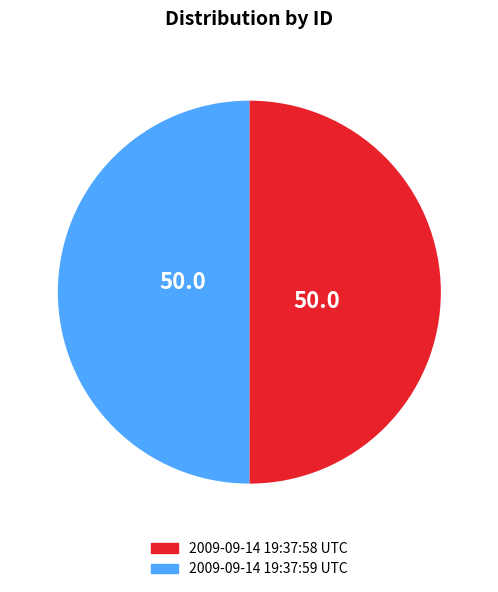

What is the ratio of the value at 2009-09-14 19:37:58 UTC to the value at 2009-09-14 19:37:59 UTC?

1.0